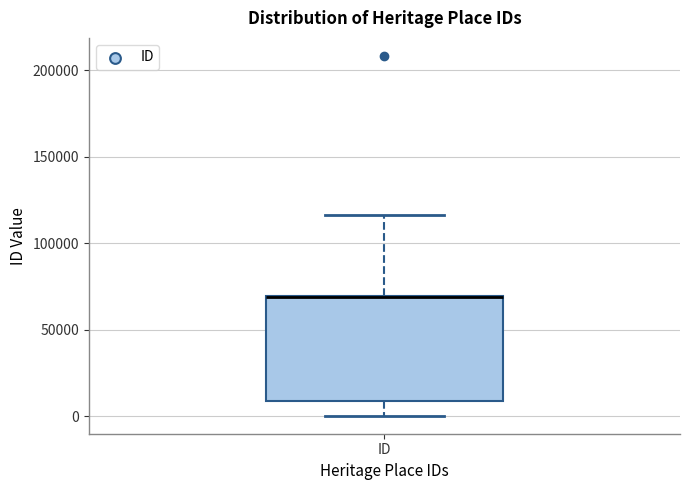

Where does the upper whisker of the box for ID end on the y-axis? The values are not printed on the chart, so give them approximately, as read against the axis.

115000